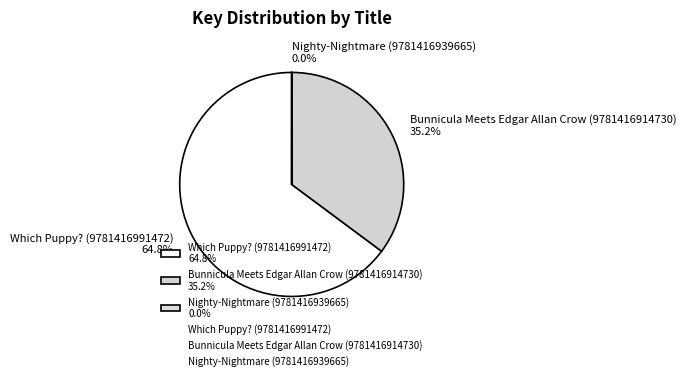

Does Bunnicula Meets Edgar Allan Crow (9781416914730) 35.2% represent more than half of the total?

No